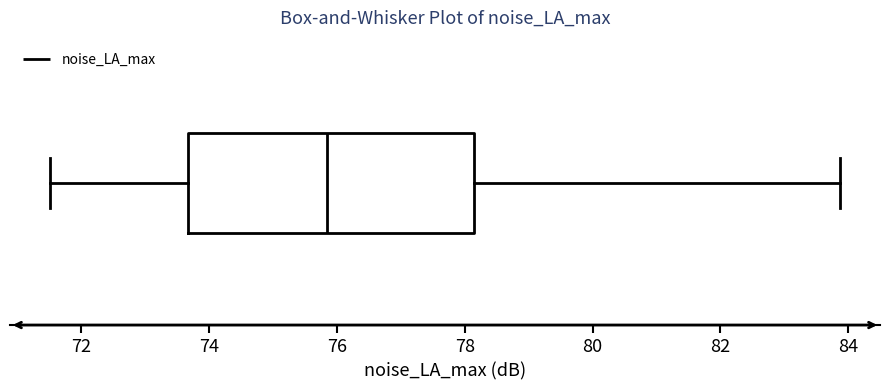

Where does the right whisker of the box end on the x-axis? The values are not printed on the chart, so give them approximately, as read against the axis.

83.8